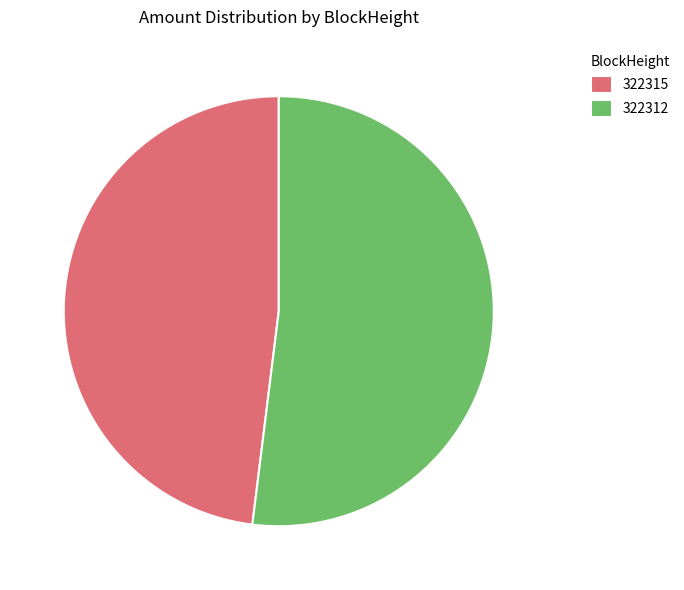

Count the number of slices in the pie.

2